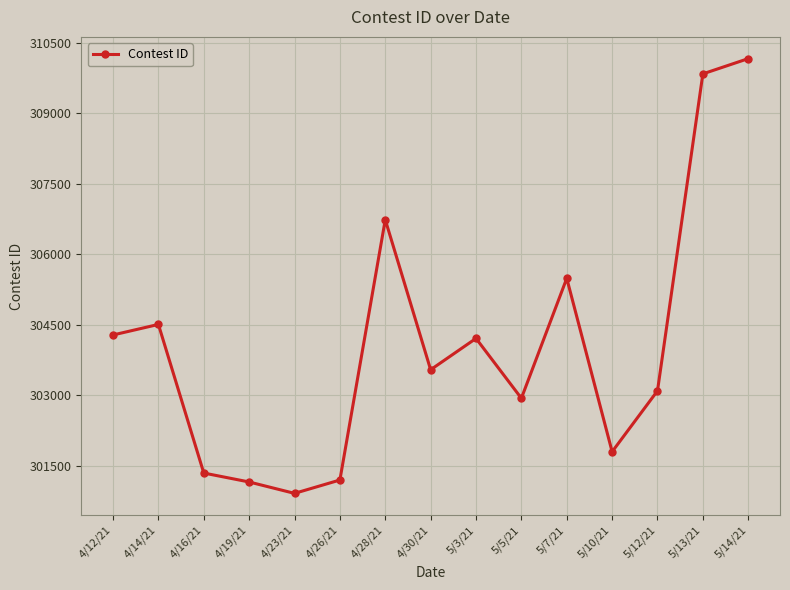

How many data points are less than 303546?

7